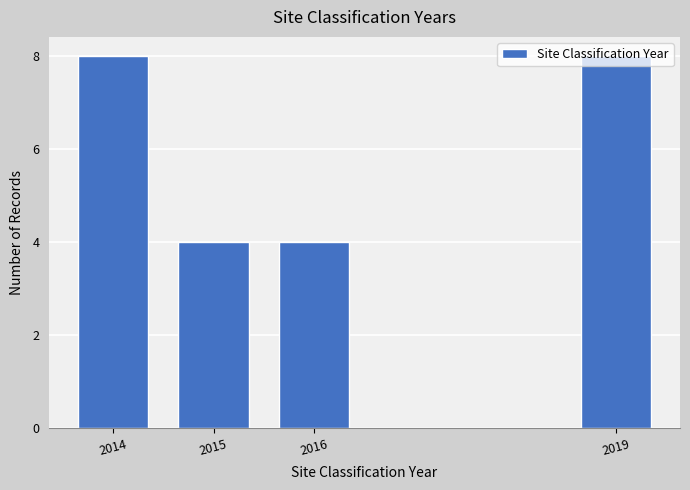

What is the ratio of the value at 2014 to the value at 2019?

1.0